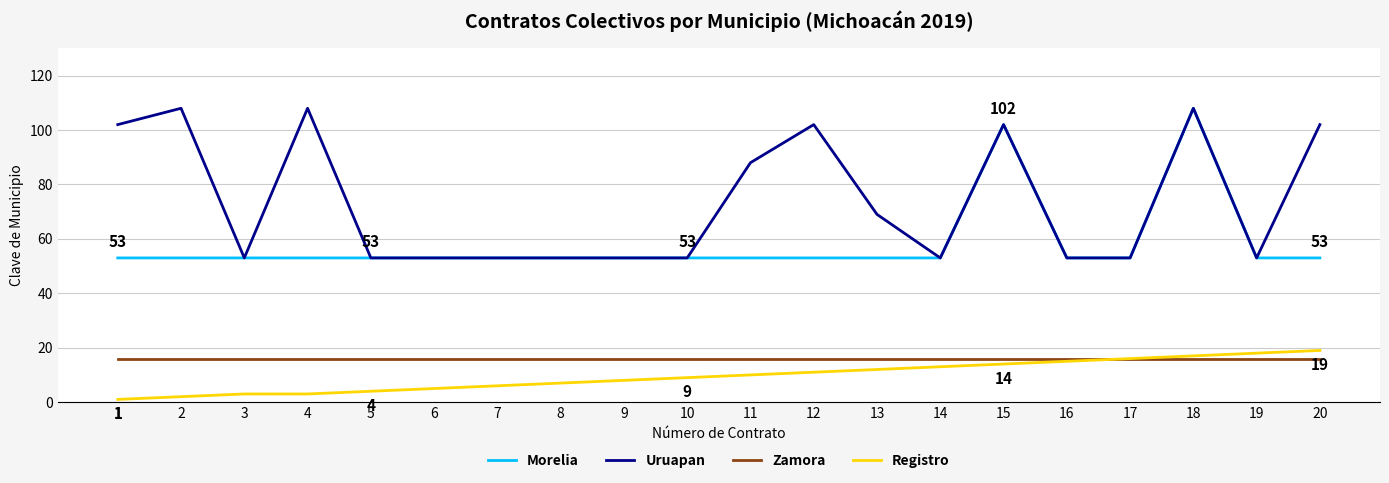

True or false: Zamora has a value of 26 at 6.

False